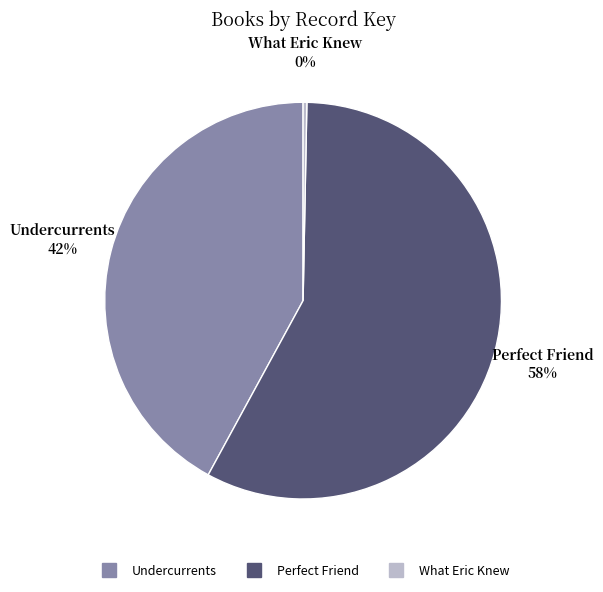

Is the sum of Undercurrents and What Eric Knew greater than half?

No